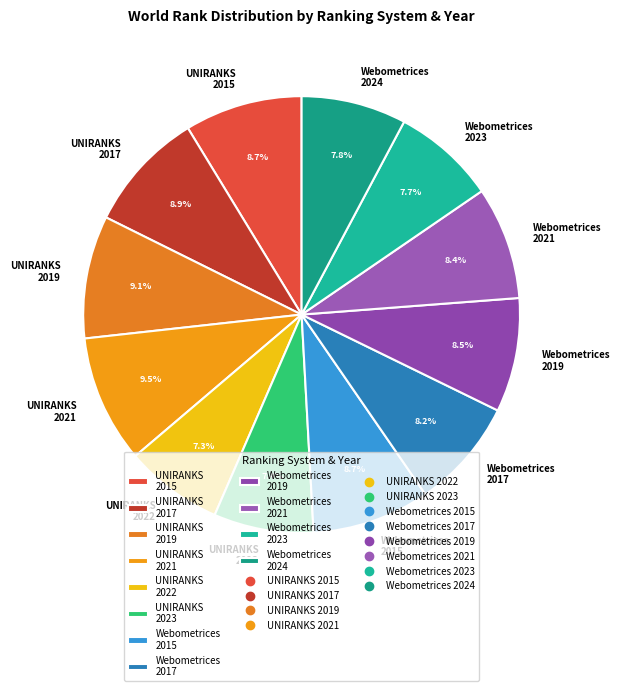

What percentage is the UNIRANKS 2019 slice, to the nearest percent?

9%